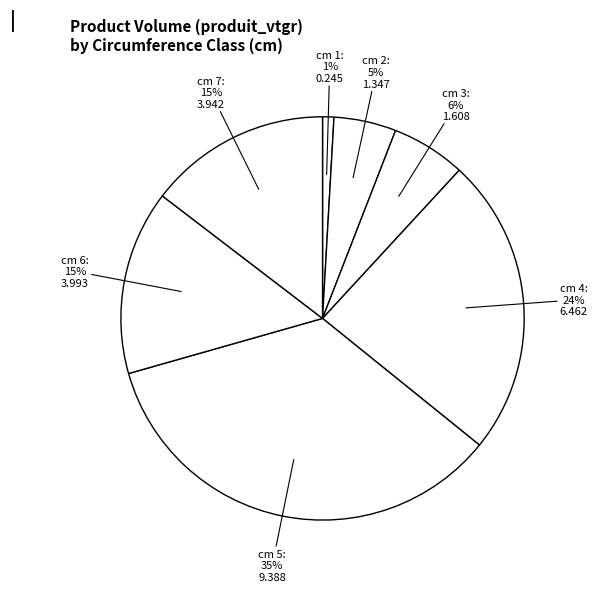

Do cm 4 and cm 1 together represent more than half of the pie?

No